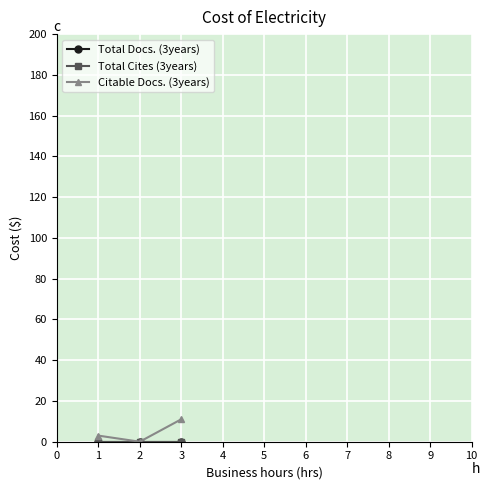

Does the chart have visible grid lines?

Yes